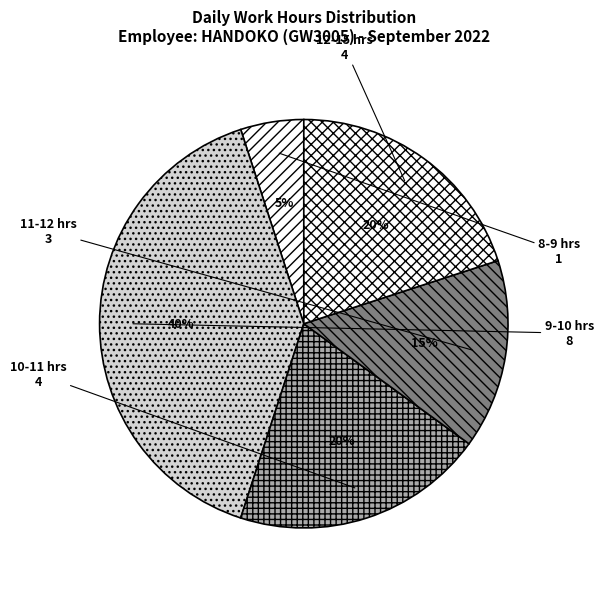

To the nearest percent, what is the difference between the largest and smallest slice percentages?

35%